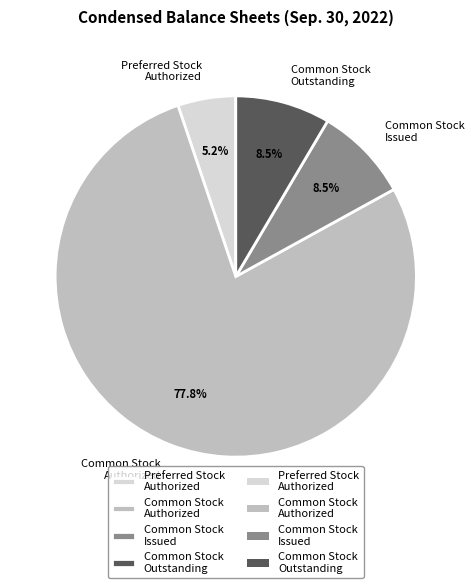

Combined, do Common Stock Authorized and Common Stock Issued account for over 50%?

Yes